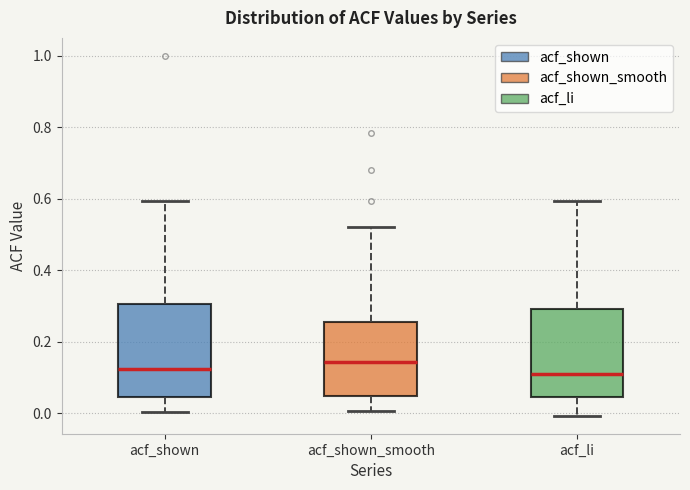

Reading left to right, transcribe this box plot: for each box, give where its median line is, the range the box spans, and where its two whiskers end, as read against the y-axis. The values are not printed on the chart, so give them approximately, as read against the axis.

acf_shown: median 0.12, box 0.04 to 0.30, whiskers 0.00 to 0.60
acf_shown_smooth: median 0.14, box 0.04 to 0.26, whiskers 0.00 to 0.52
acf_li: median 0.10, box 0.04 to 0.30, whiskers 0.00 to 0.60